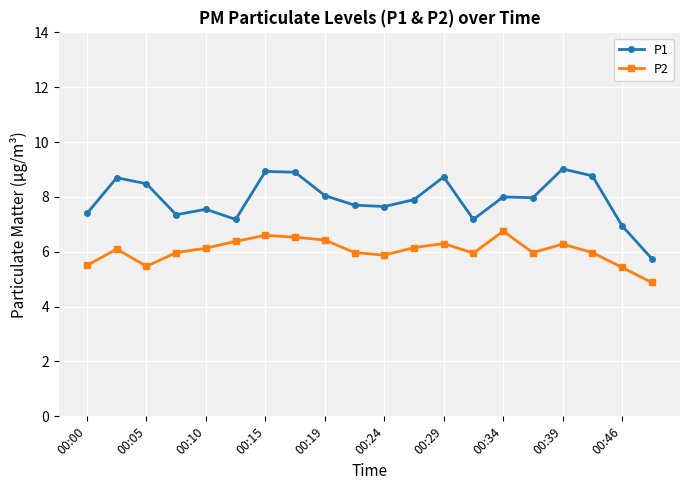

How many lines are shown in the chart?

2